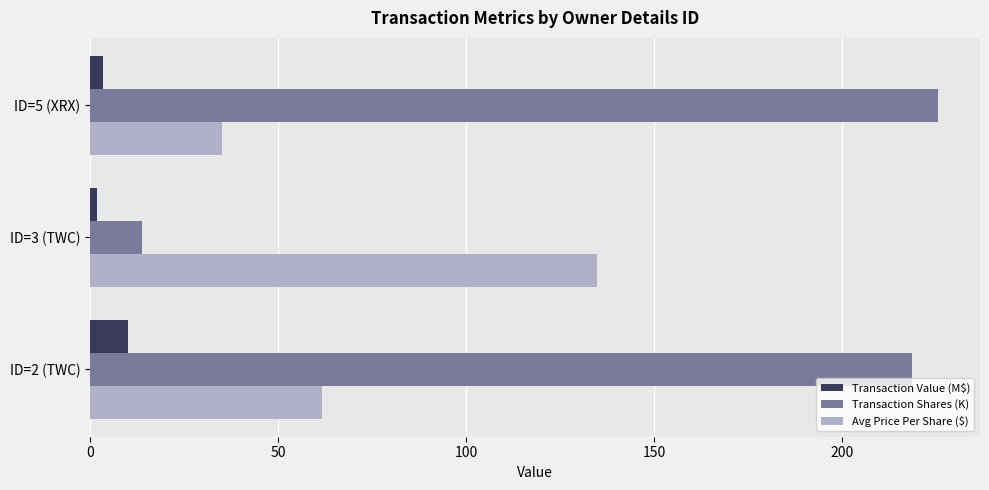

The value of Transaction Shares (K) at ID=2 (TWC) is 218.8. True or false?

True